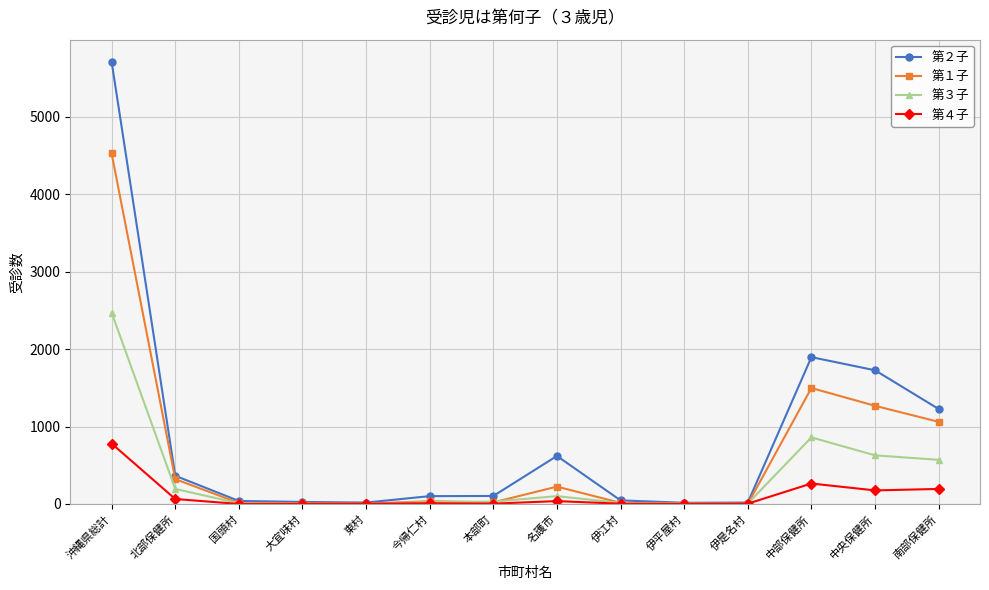

True or false: 第３子 has a value of 5 at 伊是名村.

True